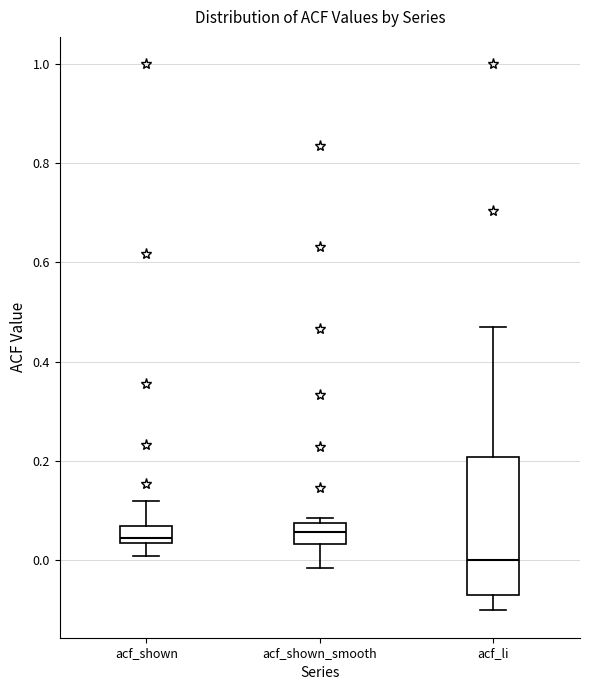

Reading left to right, read every box against the y-axis: the position of its median line, the range the box covers, and the ends of its whiskers. The values are not printed on the chart, so give them approximately, as read against the axis.

acf_shown: median 0.04 (just above the box's lower edge), box 0.04 to 0.06, whiskers 0.00 to 0.12
acf_shown_smooth: median 0.06, box 0.04 to 0.08, whiskers -0.02 to 0.08 (just above the box's upper edge)
acf_li: median 0.00, box -0.08 to 0.20, whiskers -0.10 to 0.46